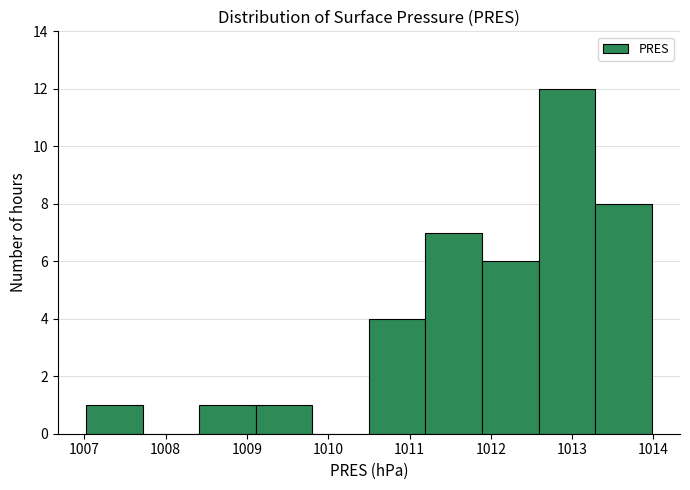

Reading left to right, transcribe this chart: for each bar, give the range it covers on the x-axis and its height. Neither the bar edges nor the heights are printed on the chart, so give them approximately, as read against the axes.

1007.0 to 1007.7: 1
1007.7 to 1008.4: 0
1008.4 to 1009.1: 1
1009.1 to 1009.8: 1
1009.8 to 1010.5: 0
1010.5 to 1011.2: 4
1011.2 to 1011.9: 7
1011.9 to 1012.6: 6
1012.6 to 1013.3: 12
1013.3 to 1014.0: 8